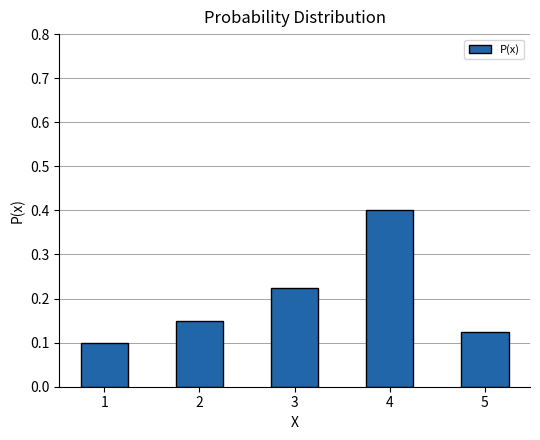

Is it true that the value at 5 is 0.1?

True